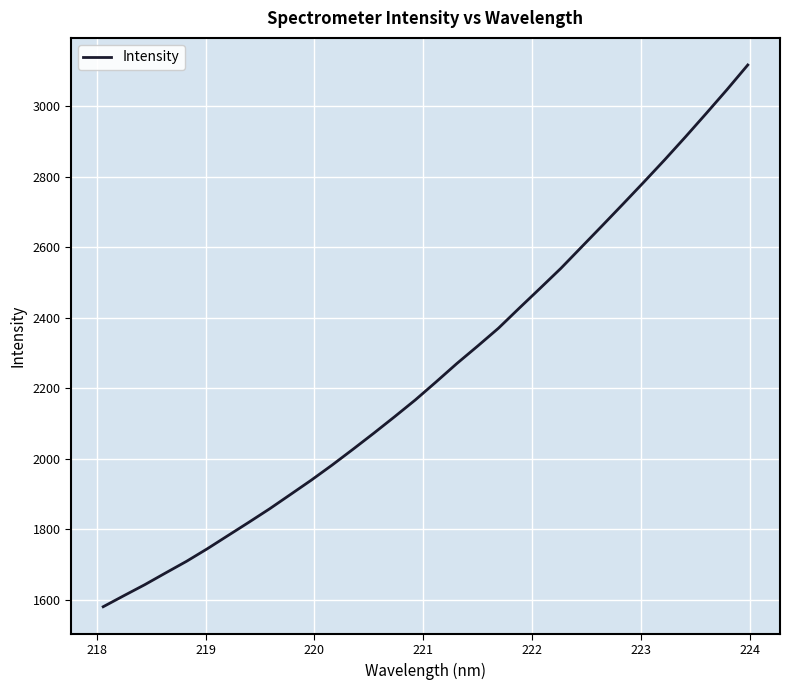

What is the smallest value displayed?

1580.4